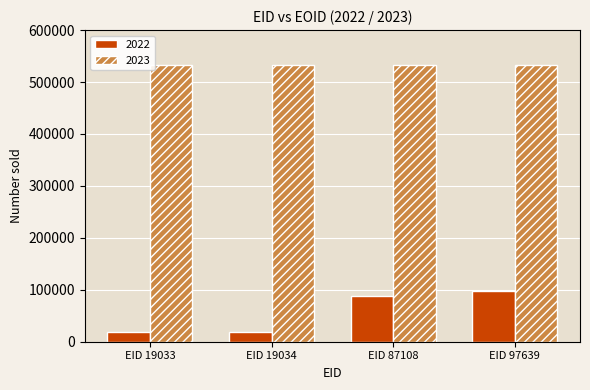

What is the total value across all series at EID 19034?

550890